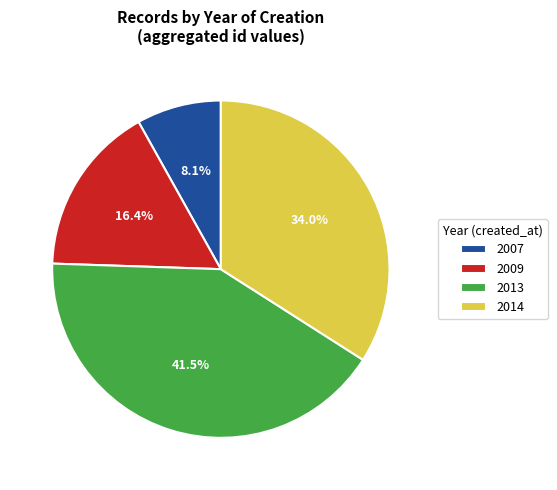

Between 2007 and 2014, which is larger?

2014